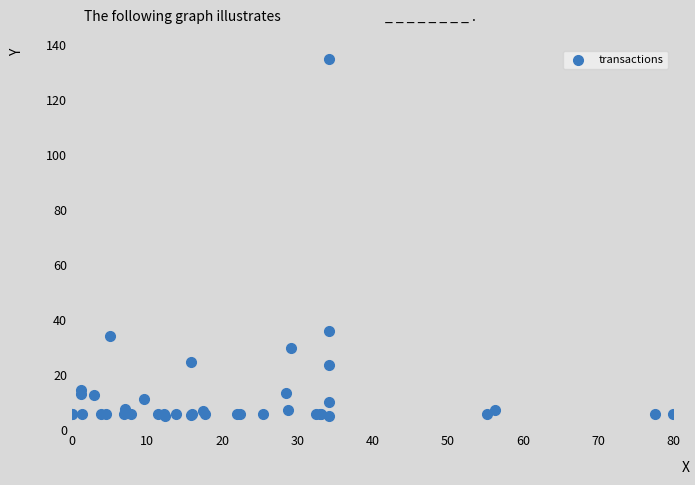

What Y value in the scatter plot is closest to 70?

36.1